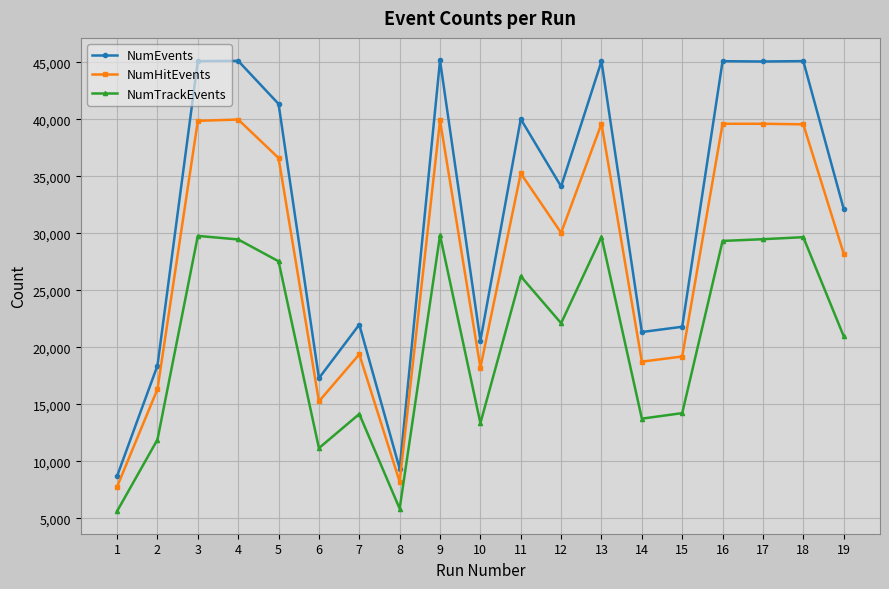

What is the difference between the highest and lowest values at 8?

3509